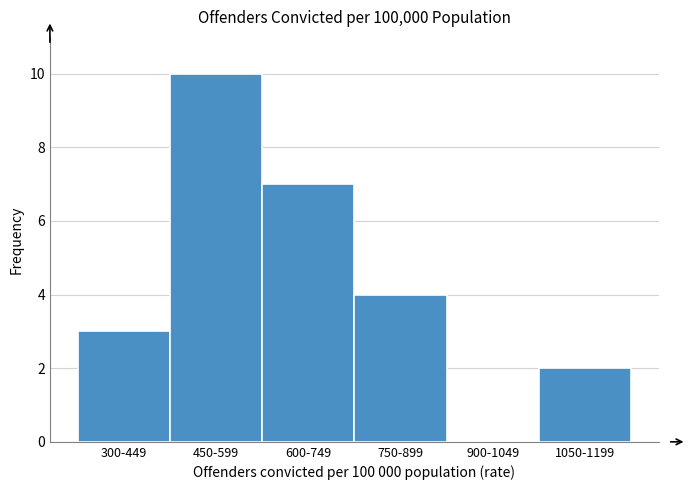

Reading left to right, list all the values displayed in this chart.

300-449=3	450-599=10	600-749=7	750-899=4	900-1049=0	1050-1199=2